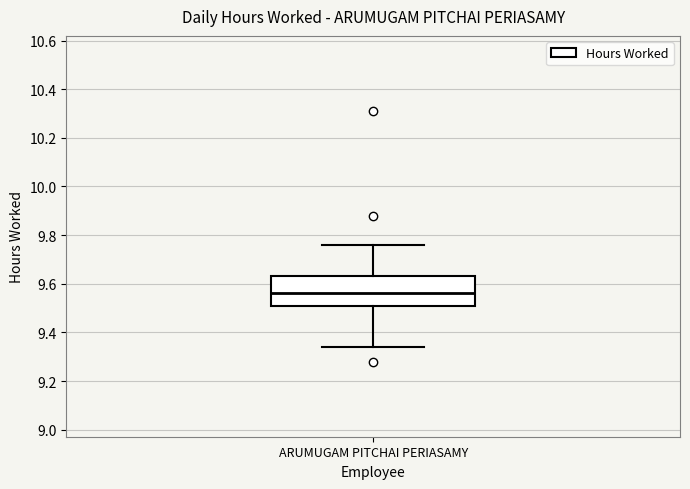

Transcribe this box plot: give where the median line is, the range the box spans, and where the two whiskers end, as read against the y-axis. The values are not printed on the chart, so give them approximately, as read against the axis.

median 9.56, box 9.52 to 9.64, whiskers 9.34 to 9.76